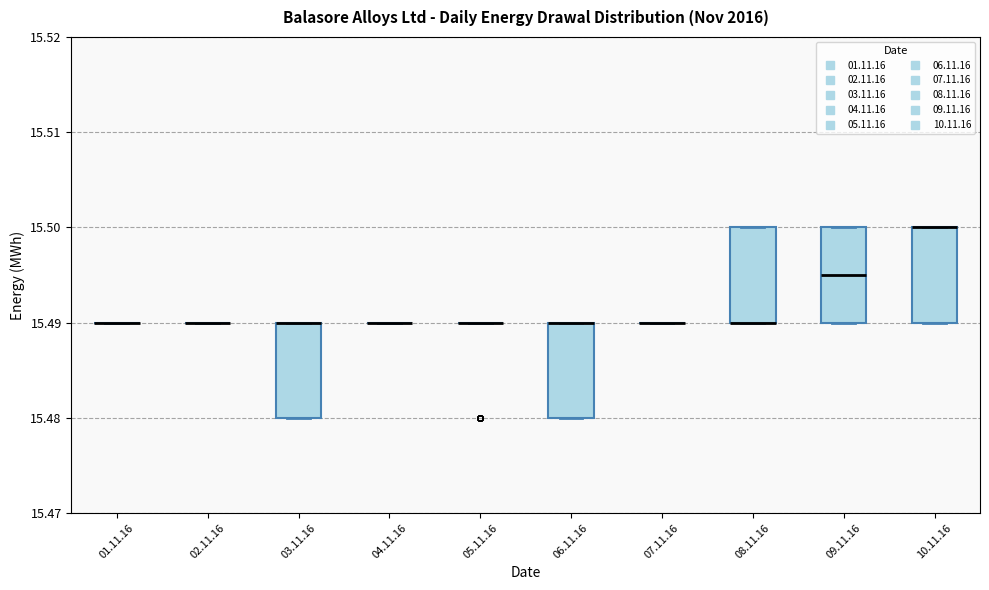

Reading left to right, read every box against the y-axis: the position of its median line, the range the box covers, and the ends of its whiskers. The values are not printed on the chart, so give them approximately, as read against the axis.

01.11.16: box collapsed to a line at 15.490, whiskers 15.490 to 15.490
02.11.16: box collapsed to a line at 15.490, whiskers 15.490 to 15.490
03.11.16: median 15.490 (drawn on the box's upper edge), box 15.480 to 15.490, whiskers 15.480 to 15.490
04.11.16: box collapsed to a line at 15.490, whiskers 15.490 to 15.490
05.11.16: box collapsed to a line at 15.490, whiskers 15.490 to 15.490
06.11.16: median 15.490 (drawn on the box's upper edge), box 15.480 to 15.490, whiskers 15.480 to 15.490
07.11.16: box collapsed to a line at 15.490, whiskers 15.490 to 15.490
08.11.16: median 15.490 (drawn on the box's lower edge), box 15.490 to 15.500, whiskers 15.490 to 15.500
09.11.16: median 15.495, box 15.490 to 15.500, whiskers 15.490 to 15.500
10.11.16: median 15.500 (drawn on the box's upper edge), box 15.490 to 15.500, whiskers 15.490 to 15.500